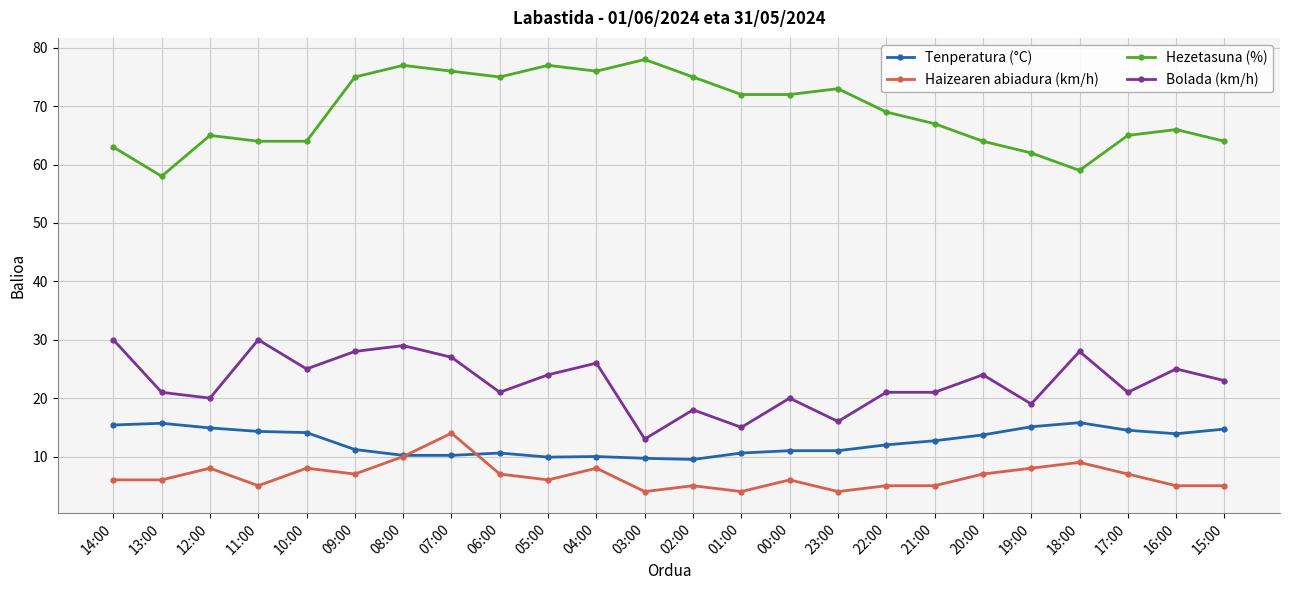

Which series has the largest total across all categories?

Hezetasuna (%)